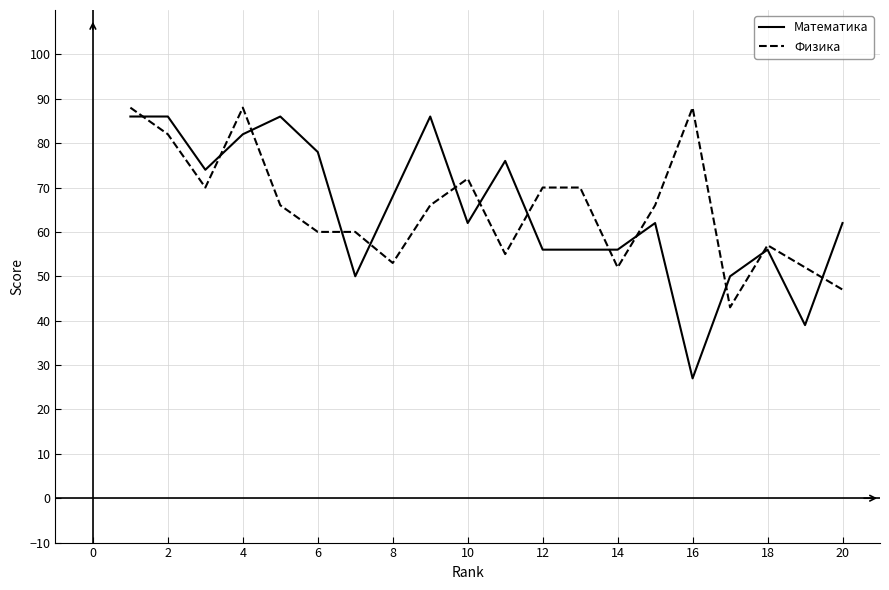

Which series has the widest spread of values?

Математика